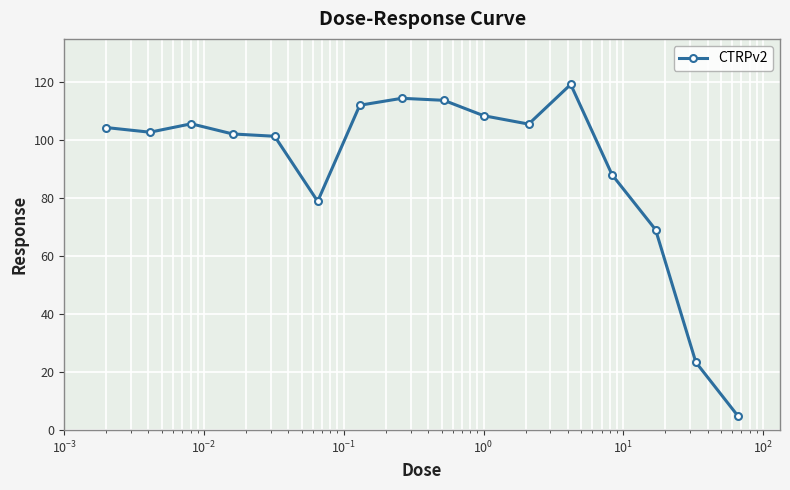

What is the maximum value shown in the chart?

119.3